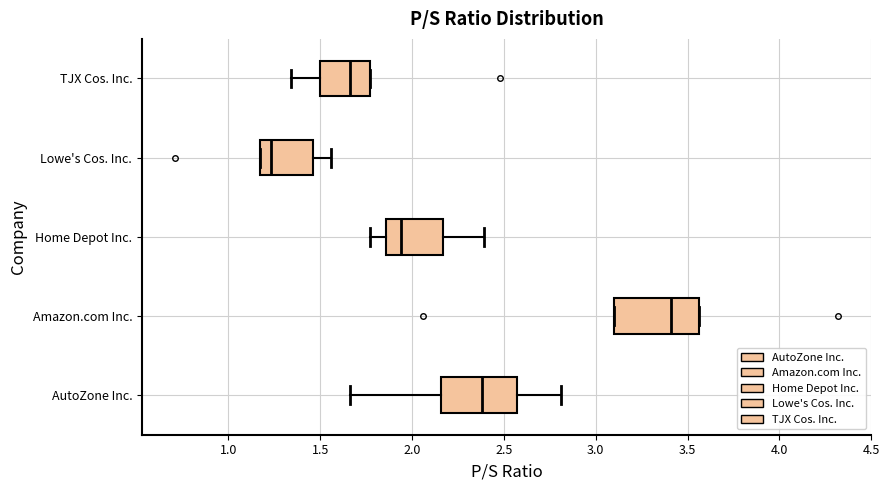

Where is the left edge of the box for TJX Cos. Inc. on the x-axis? The values are not printed on the chart, so give them approximately, as read against the axis.

1.50